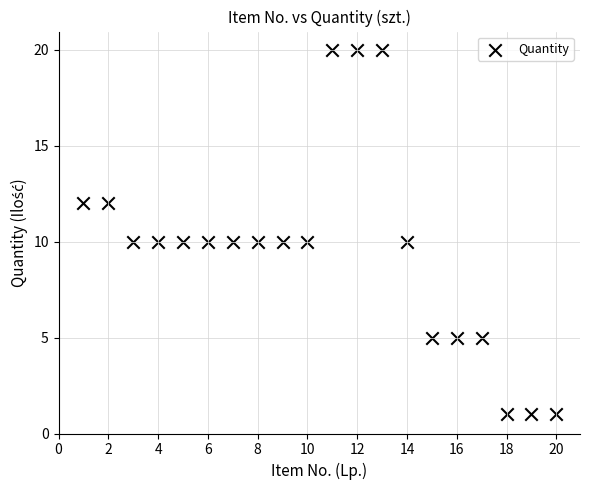

What is the range of Y values (max minus min)?

19